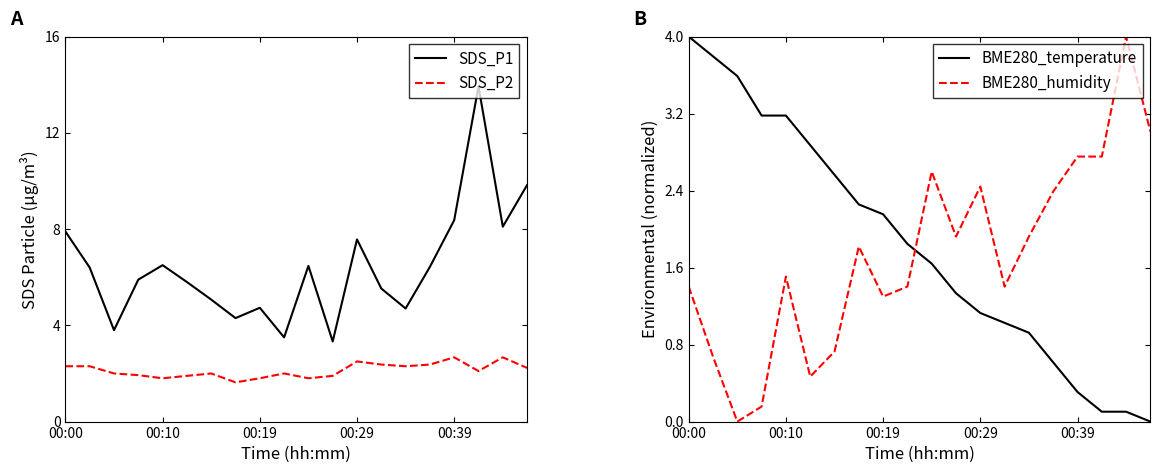

True or false: SDS_P1 and BME280_temperature intersect in this chart.

False